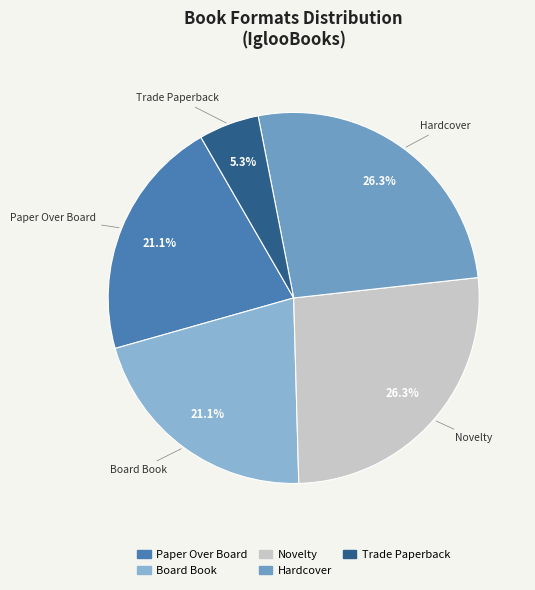

To the nearest percent, what is the average slice percentage?

20%